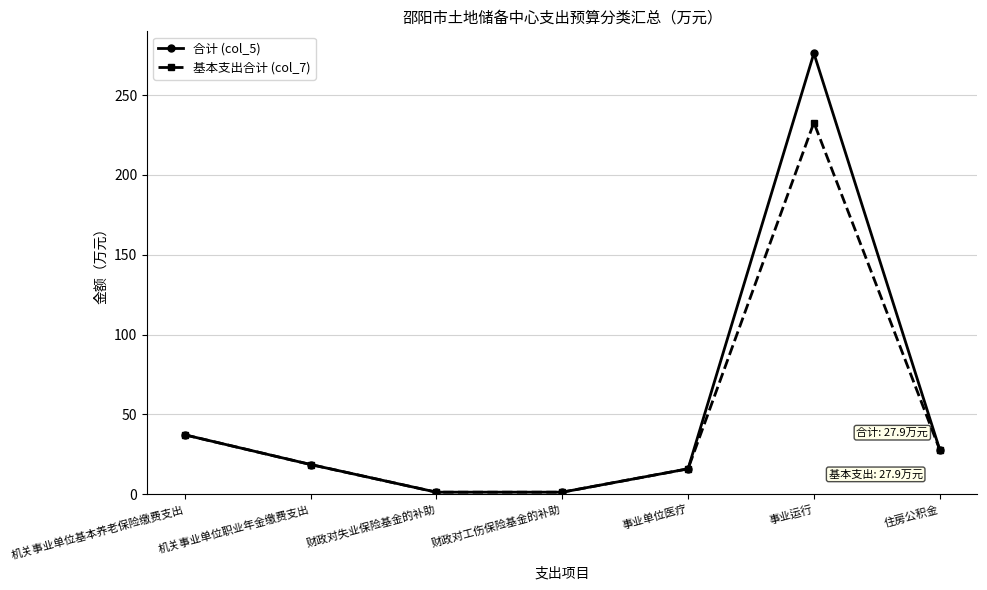

Read the 基本支出合计 (col_7) value at 财政对工伤保险基金的补助.

1.3